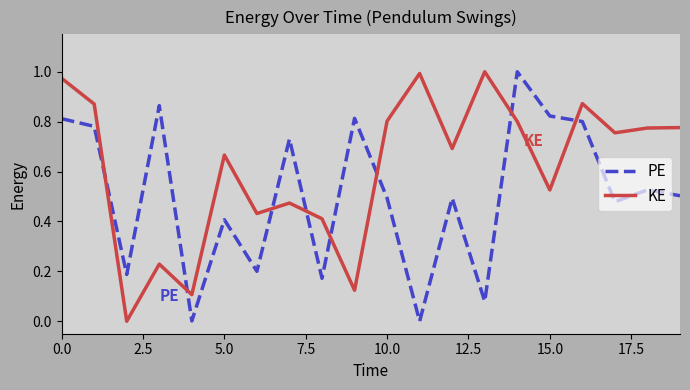

List the series in order of their overall mean, lowest first.

PE, KE